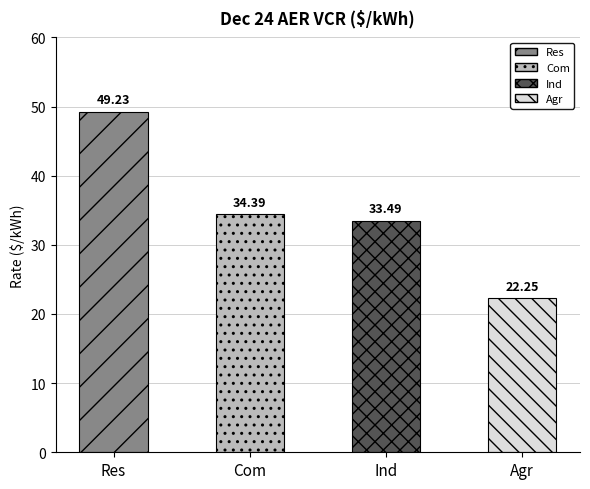

List the labels in order of value, smallest first.

Agr, Ind, Com, Res